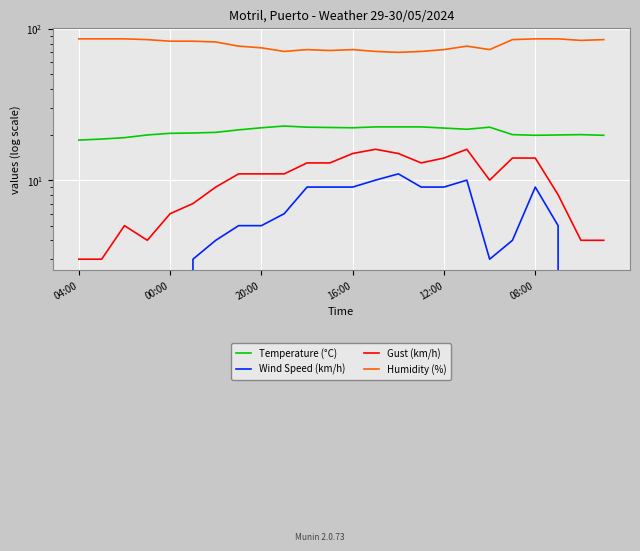

True or false: Wind Speed (km/h) has a value of 5.0 at 13.

False